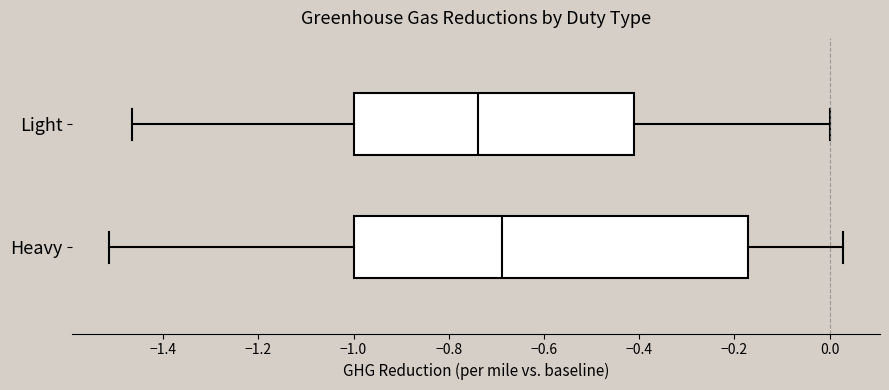

Which box is the widest, from its left edge to its right edge?

Heavy